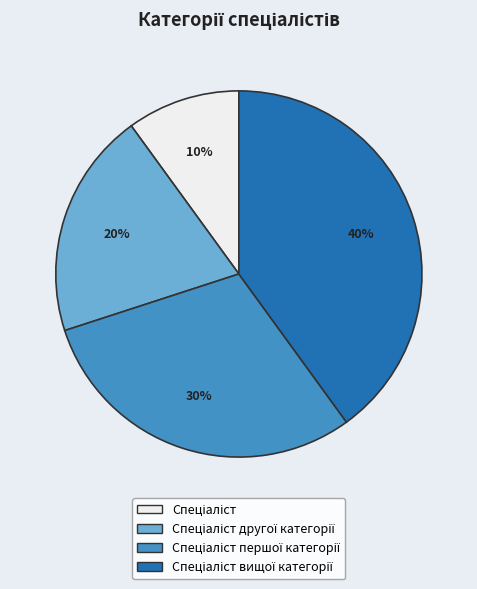

Does any single category account for the majority?

No